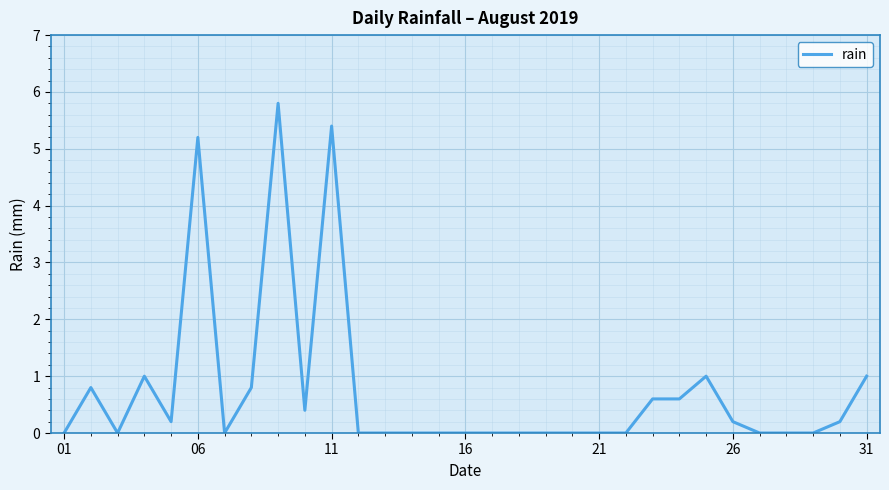

What is the difference between the maximum and minimum values?

5.8